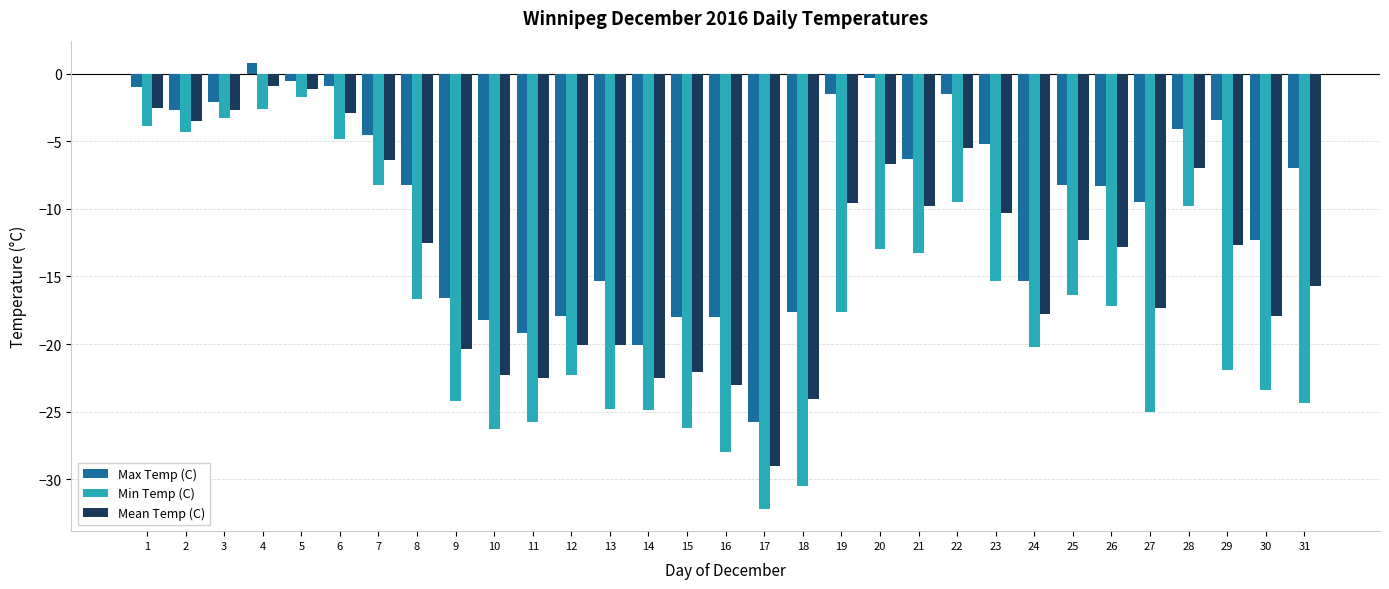

Where does the Mean Temp (C) series first go above -12?

1